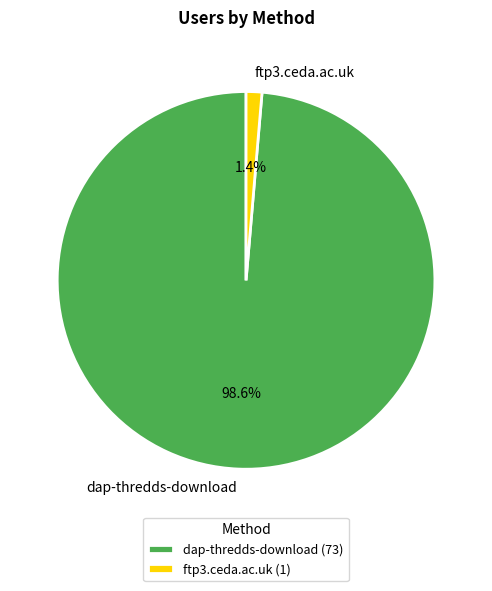

Between ftp3.ceda.ac.uk and dap-thredds-download, which is larger?

dap-thredds-download